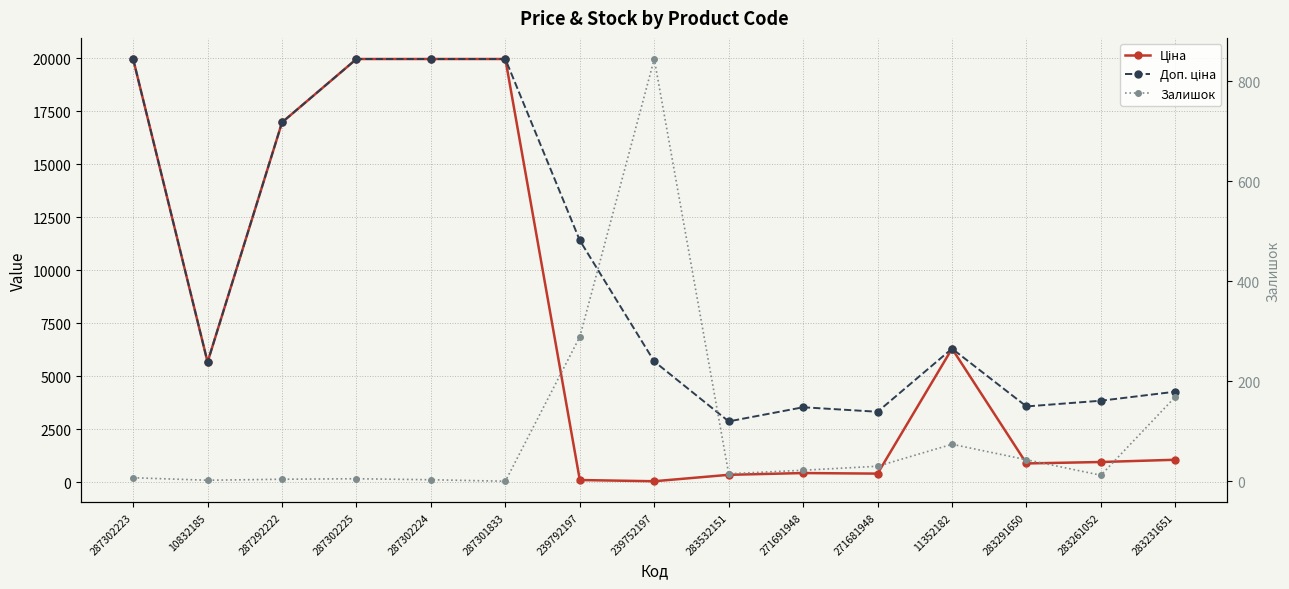

Where is the first local minimum for Залишок?

10832185